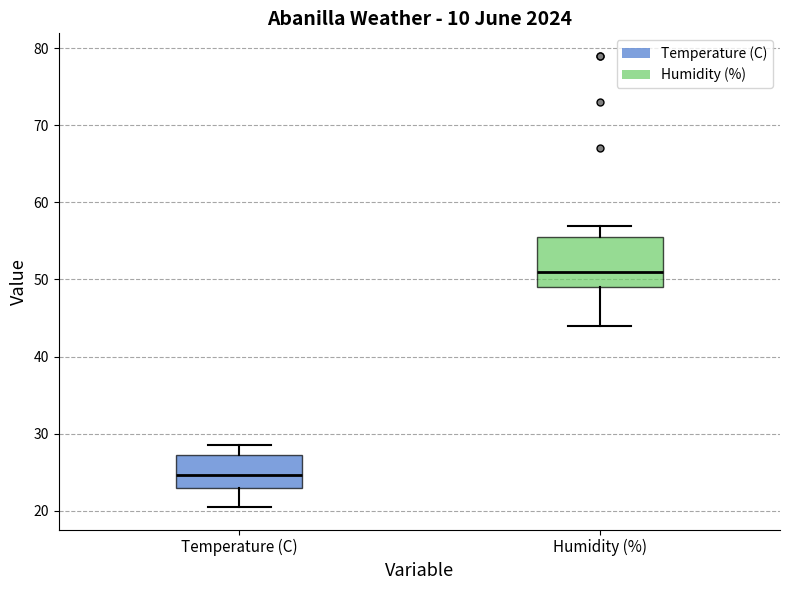

Which box has the highest median line?

Humidity (%)